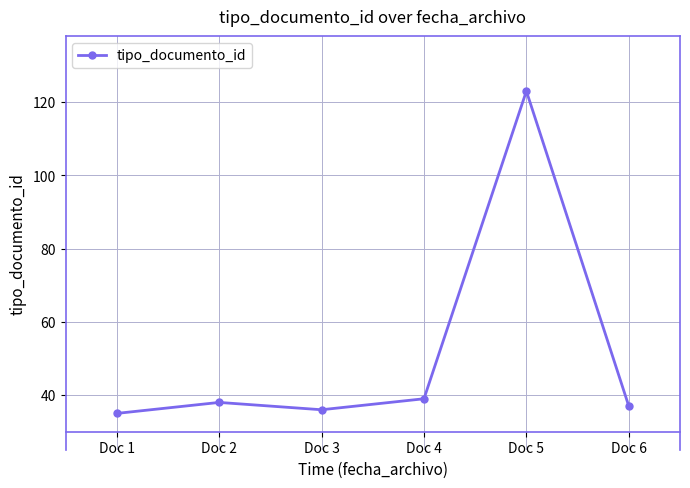

How many interior local valleys (lower than both neighbors) does the data have?

1